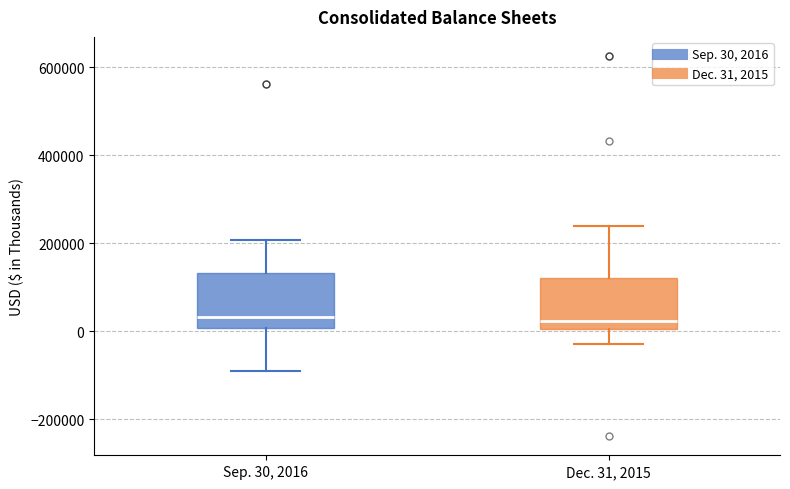

Reading left to right, transcribe this box plot: for each box, give where its median line is, the range the box spans, and where its two whiskers end, as read against the y-axis. The values are not printed on the chart, so give them approximately, as read against the axis.

Sep. 30, 2016: median 40000, box 0 to 140000, whiskers -100000 to 200000
Dec. 31, 2015: median 20000, box 0 to 120000, whiskers -20000 to 240000